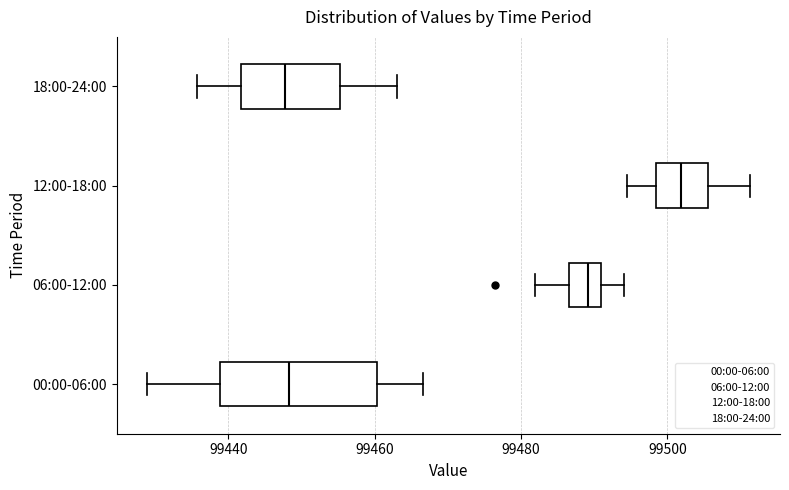

Which box is the widest, from its left edge to its right edge?

00:00-06:00